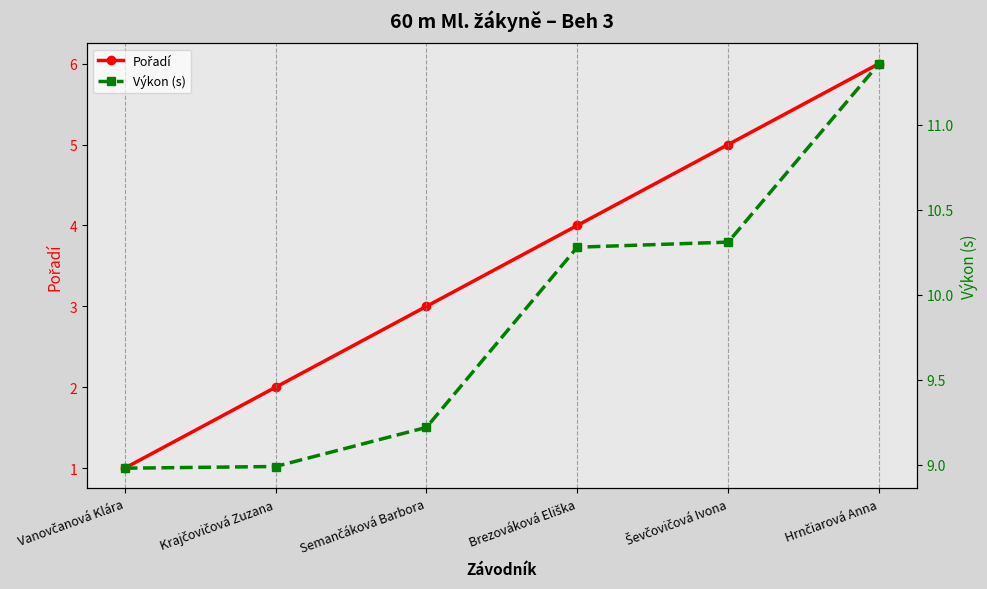

Which series has the largest range (max minus min)?

Pořadí